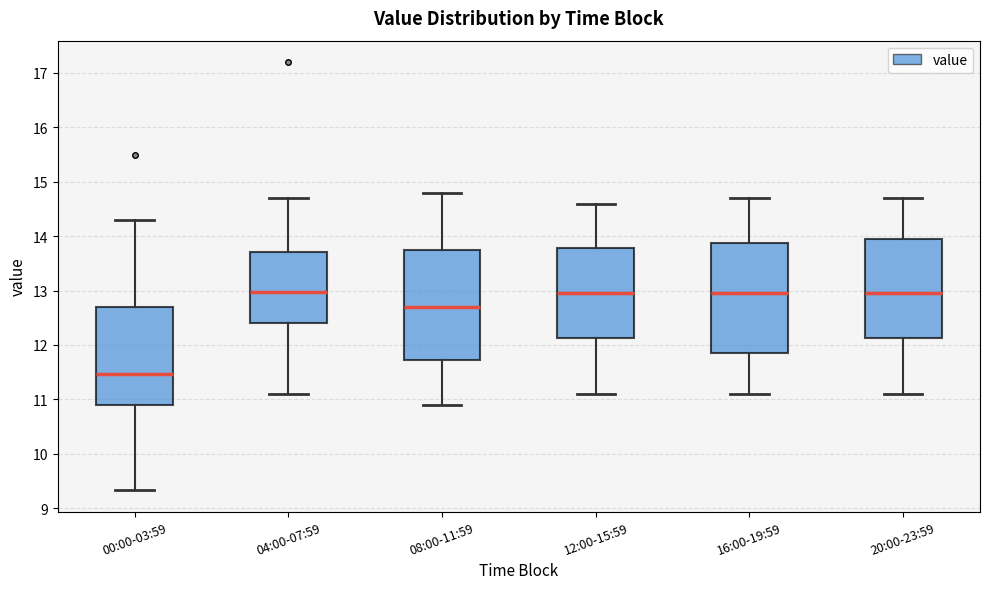

Which box has the lowest median line?

00:00-03:59